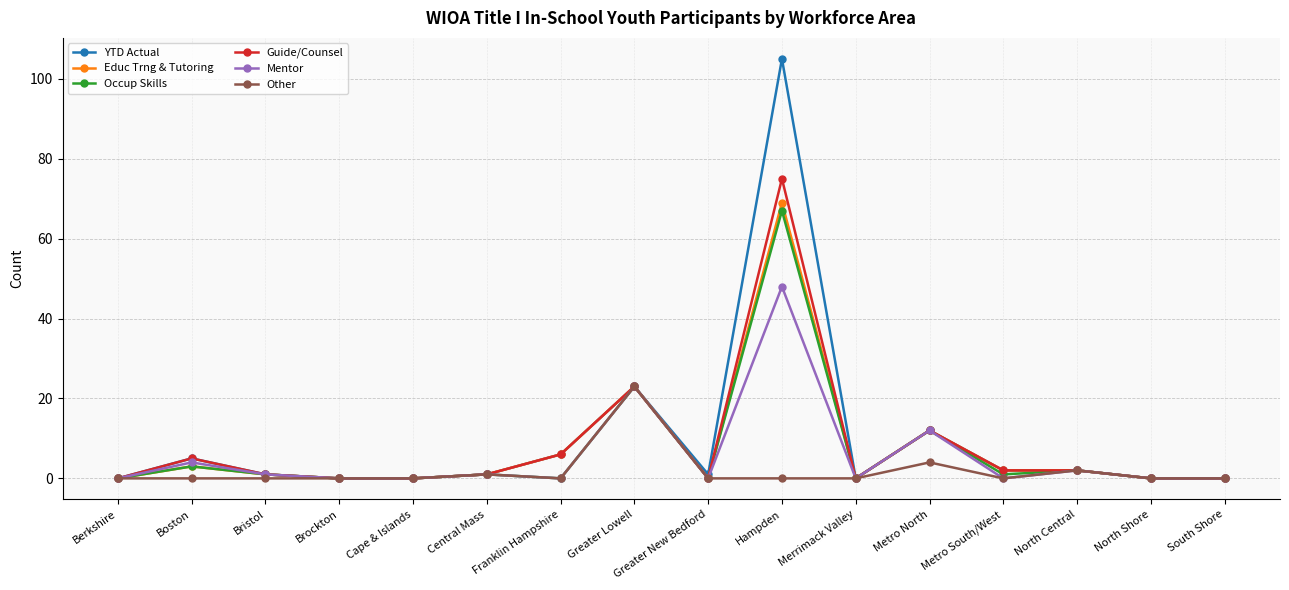

Between Hampden and North Shore, which series saw the biggest shift?

YTD Actual